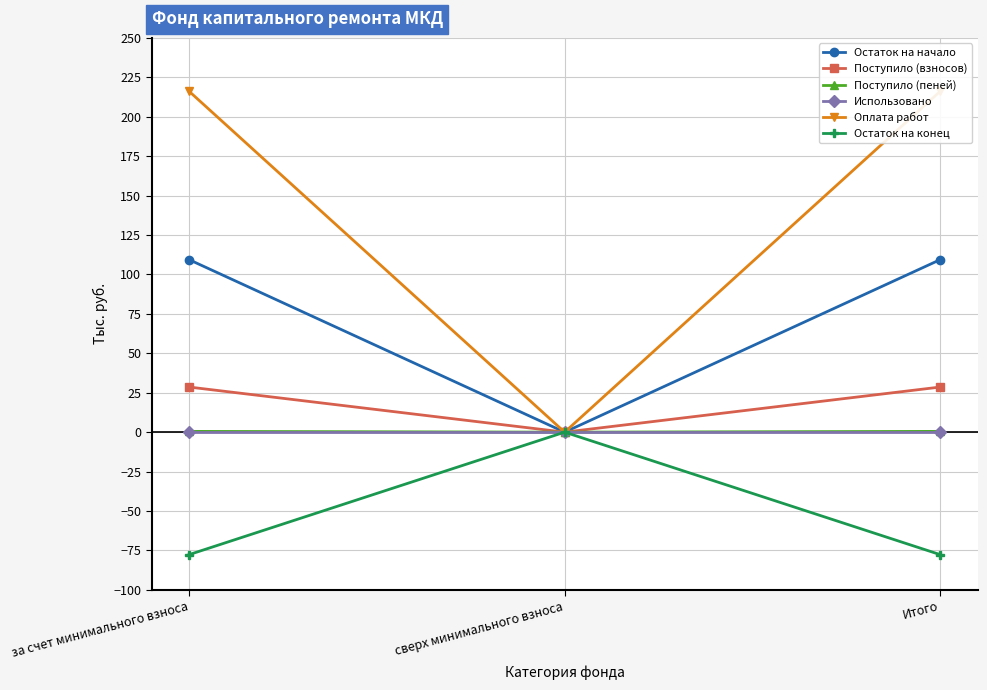

Is this an area chart (filled region under the line)?

No